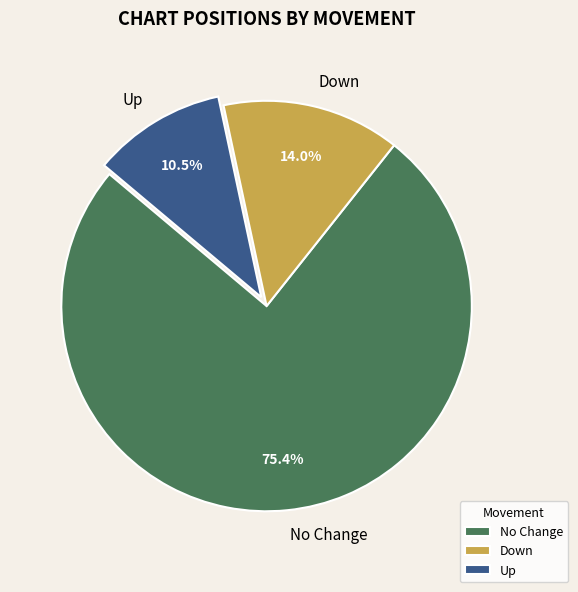

What is the largest slice in the pie chart?

No Change